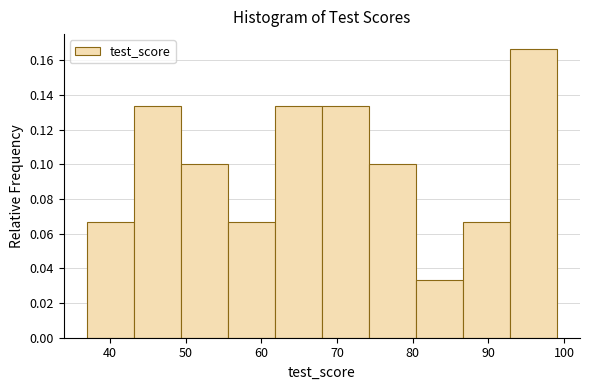

Reading left to right, list every bar in this chart as the range it spans on the x-axis followed by its height. Neither the bar edges nor the heights are printed on the chart, so give them approximately, as read against the axes.

37.0 to 43.2: 0.066
43.2 to 49.4: 0.134
49.4 to 55.6: 0.100
55.6 to 61.8: 0.066
61.8 to 68.0: 0.134
68.0 to 74.2: 0.134
74.2 to 80.4: 0.100
80.4 to 86.6: 0.034
86.6 to 92.8: 0.066
92.8 to 99.0: 0.166